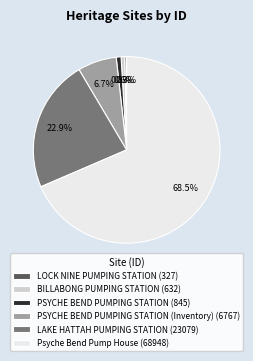

What percentage is NOT represented by LOCK NINE PUMPING STATION (327)?

99.7%